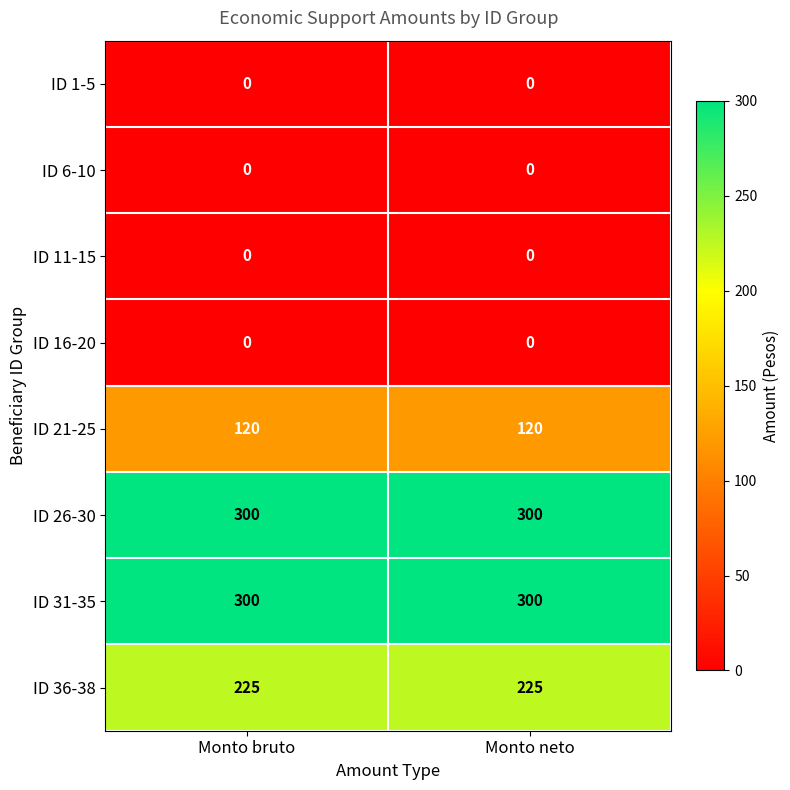

Count the number of data series in this chart.

8